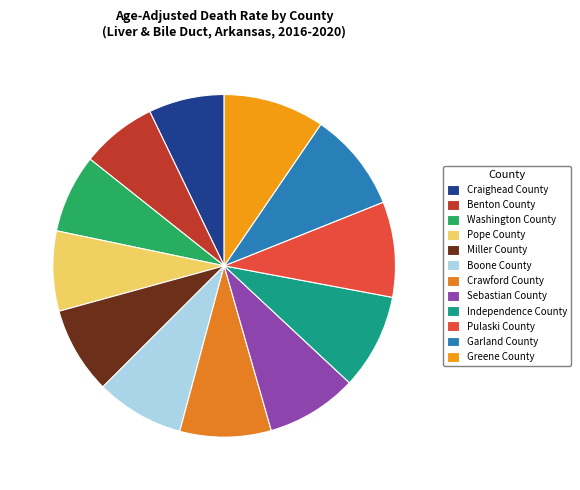

What percentage do Sebastian County and Independence County together represent?

17.6%